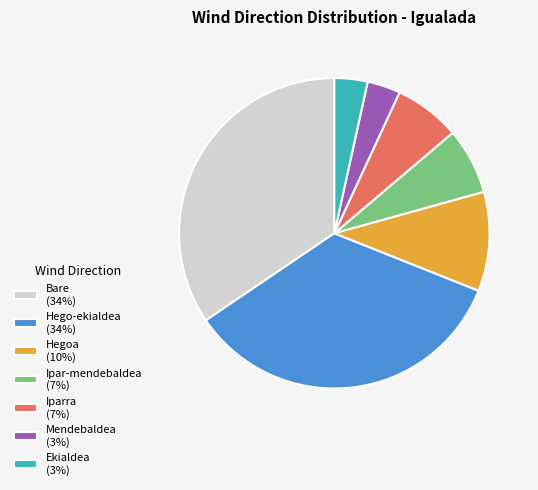

Do Hego-ekialdea (34%) and Ipar-mendebaldea (7%) together represent more than half of the pie?

No